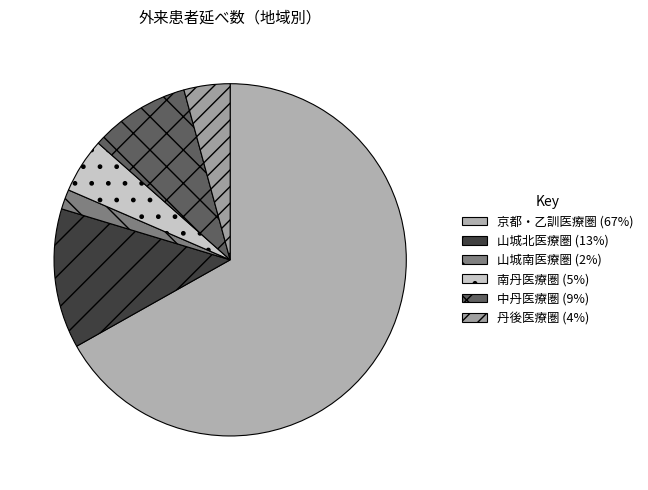

How many slices are in this pie chart?

6